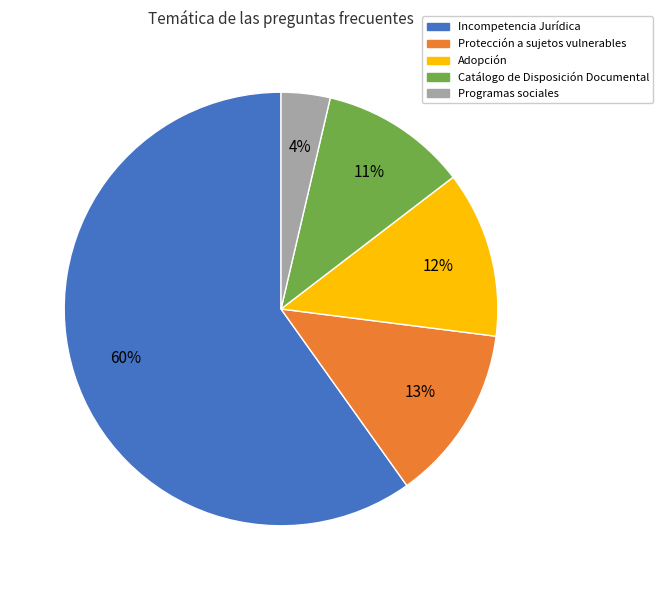

Which slice represents more than half of the pie?

Incompetencia Jurídica